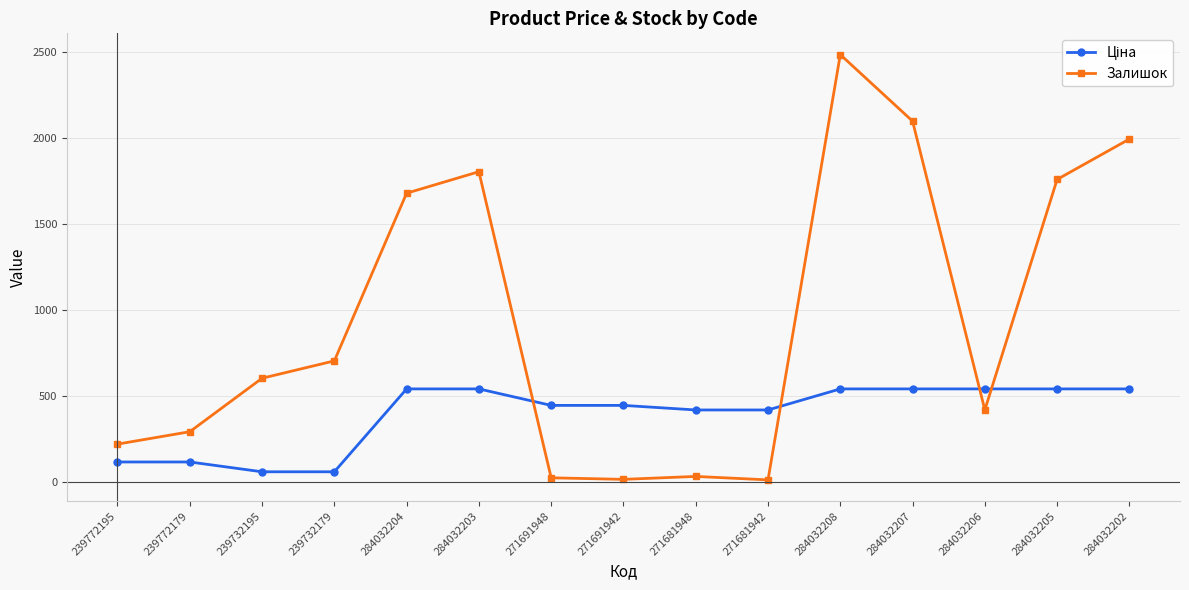

Where is the first local maximum for Залишок?

284032203